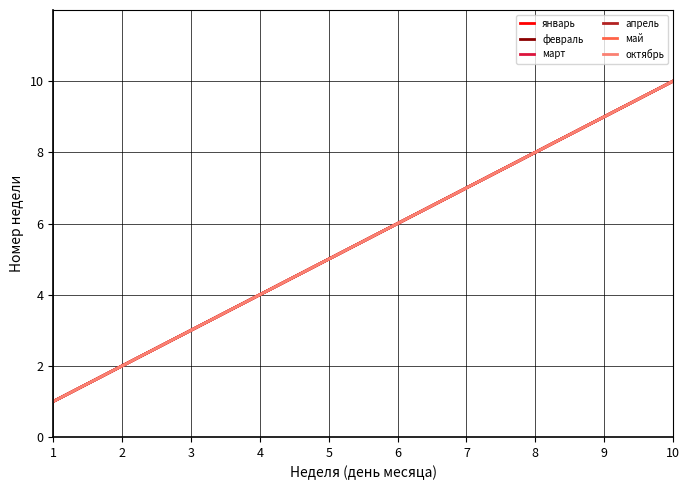

List the series in order of their peak value, lowest first.

январь, февраль, март, апрель, май, октябрь